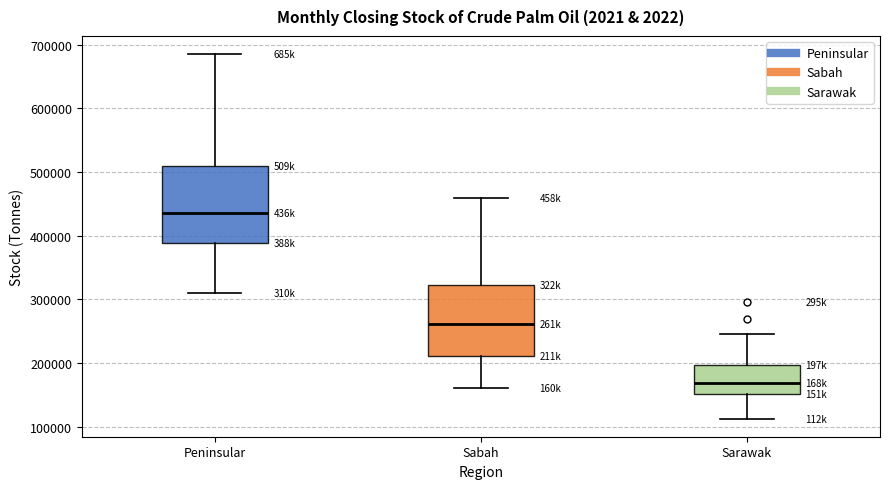

Where is the upper edge of the box for Sabah on the y-axis? The values are not printed on the chart, so give them approximately, as read against the axis.

320000